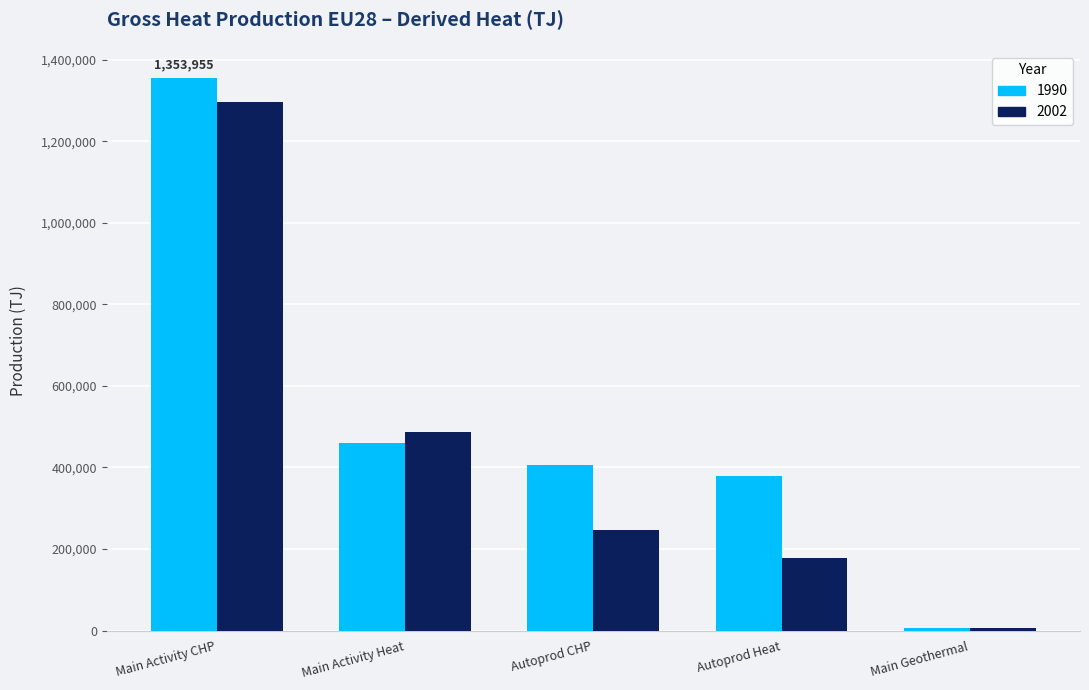

True or false: 1990 has a value of 87545 at Autoprod CHP.

False